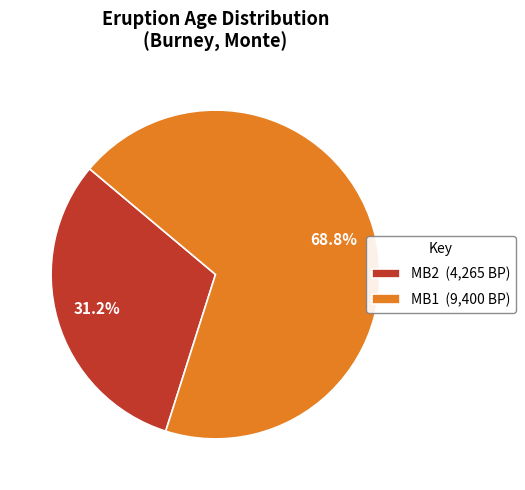

Which slice represents more than half of the pie?

MB1